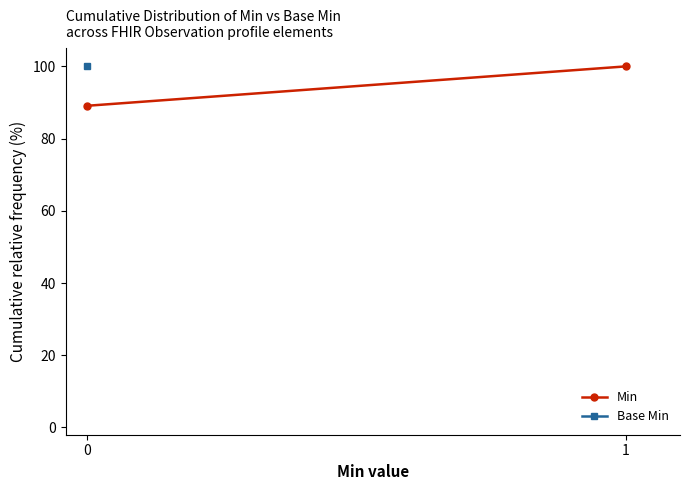

Between 1 and 0, which is larger?

1